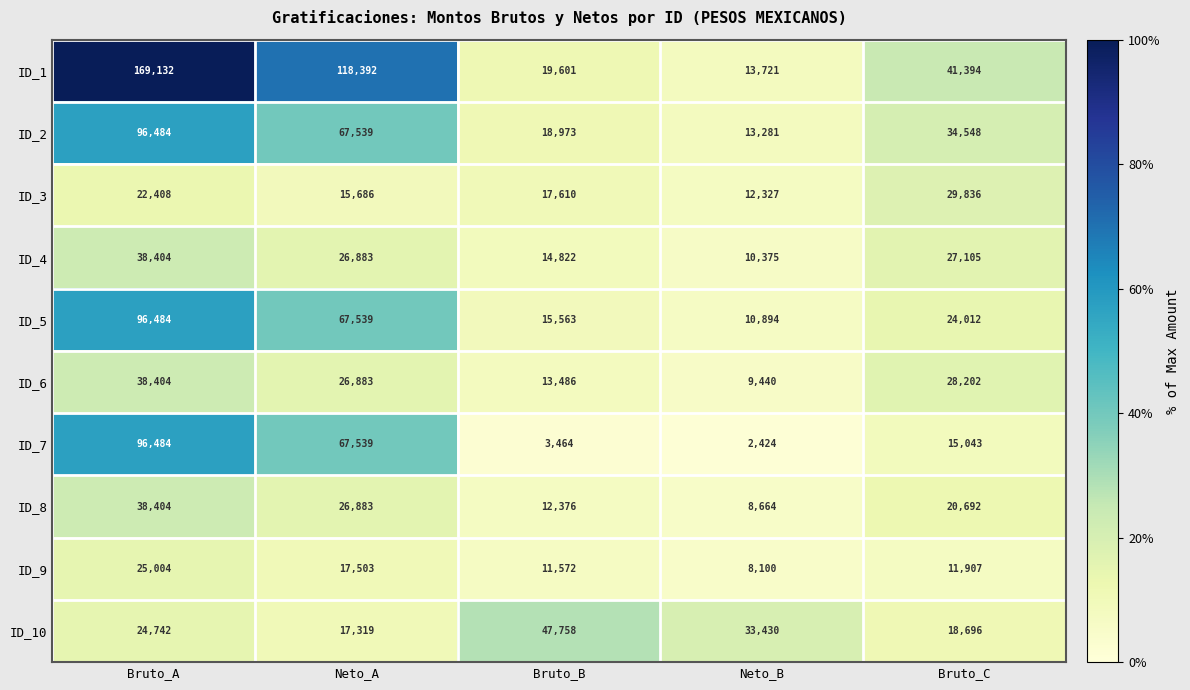

Is it true that ID_9 equals 11907 at Bruto_C?

True